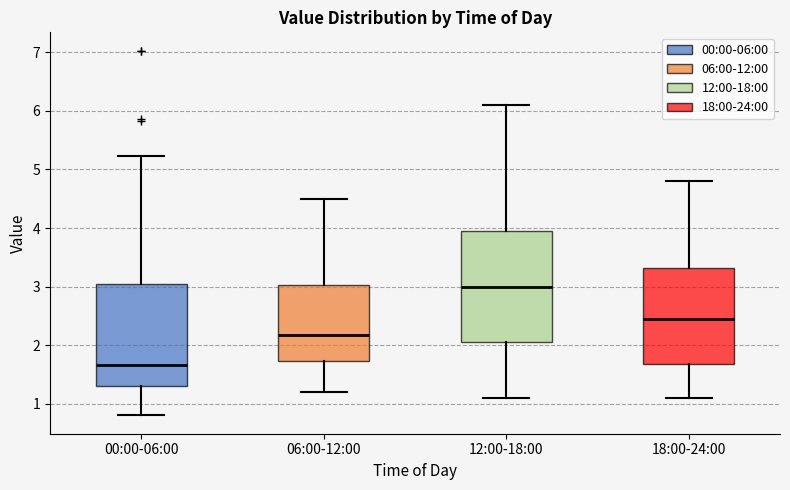

Reading left to right, read every box against the y-axis: the position of its median line, the range the box covers, and the ends of its whiskers. The values are not printed on the chart, so give them approximately, as read against the axis.

00:00-06:00: median 1.7, box 1.3 to 3.0, whiskers 0.8 to 5.2
06:00-12:00: median 2.2, box 1.7 to 3.0, whiskers 1.2 to 4.5
12:00-18:00: median 3.0, box 2.1 to 4.0, whiskers 1.1 to 6.1
18:00-24:00: median 2.5, box 1.7 to 3.3, whiskers 1.1 to 4.8